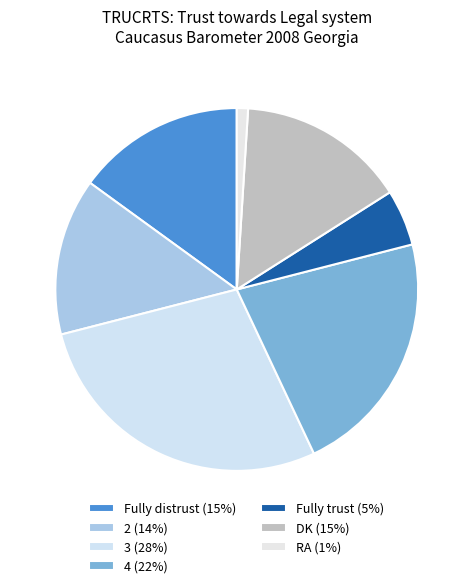

Combined, do 3 and Fully trust account for over 50%?

No